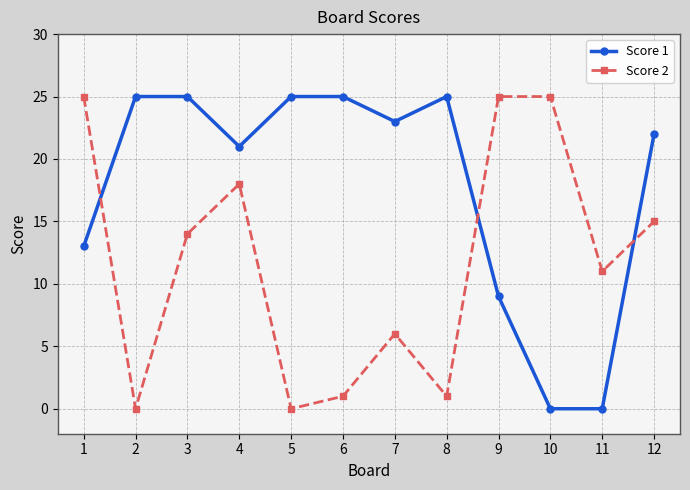

Where is Score 2 nearest to the value 12?

11